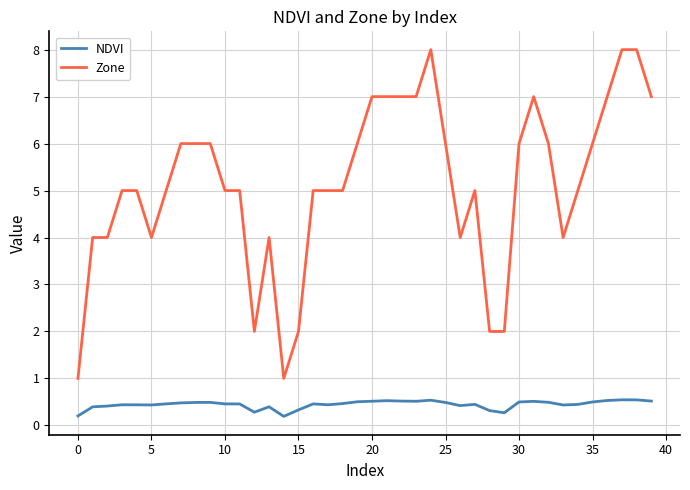

Does the chart have visible grid lines?

Yes